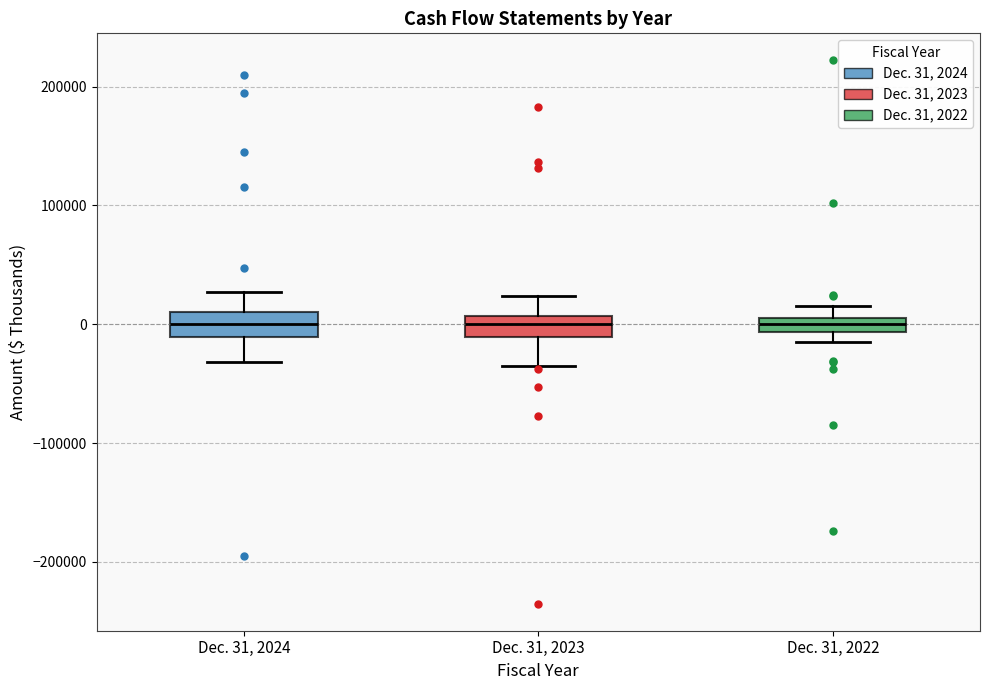

Where does the upper whisker of the box for Dec. 31, 2024 end on the y-axis? The values are not printed on the chart, so give them approximately, as read against the axis.

30000